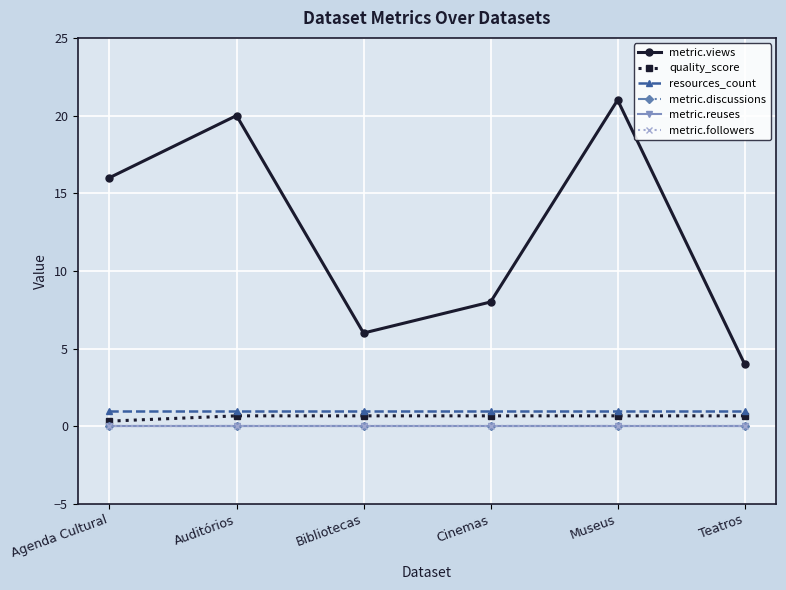

Is this an area chart (filled region under the line)?

No